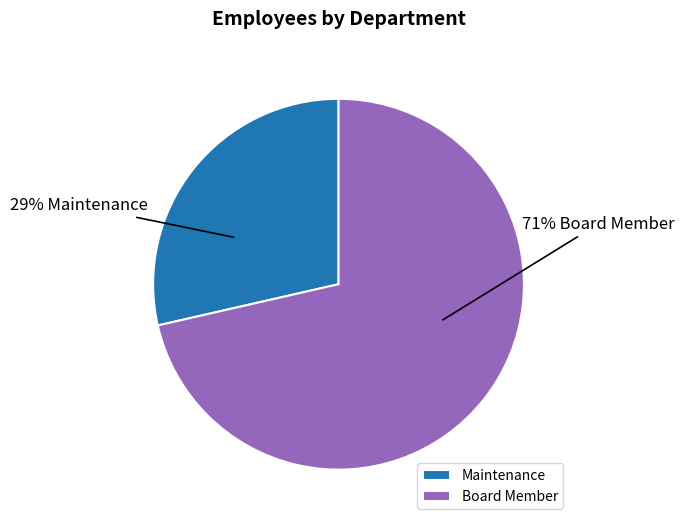

True or false: Maintenance accounts for 42% of the total.

False